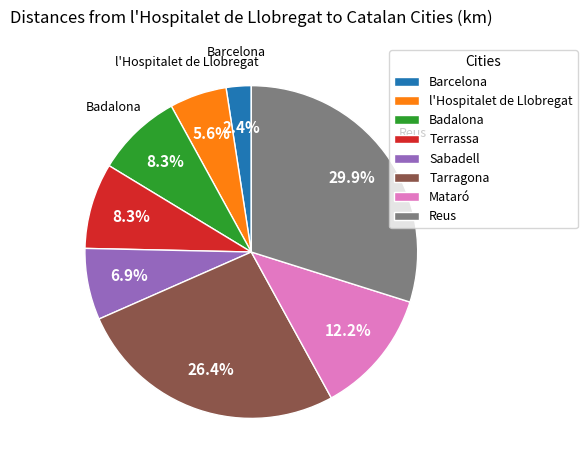

Do l'Hospitalet de Llobregat and Mataró together represent more than half of the pie?

No